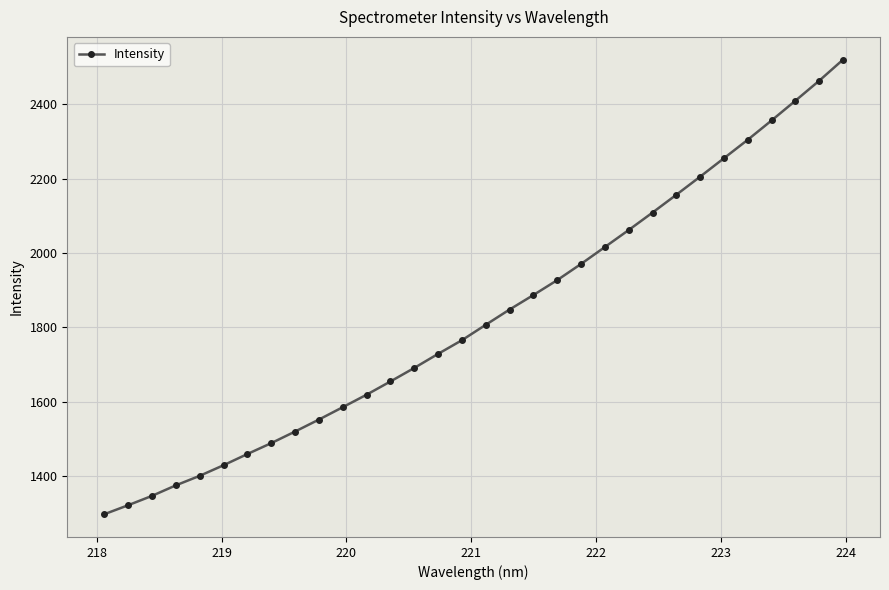

What is the greatest value displayed?

2519.9